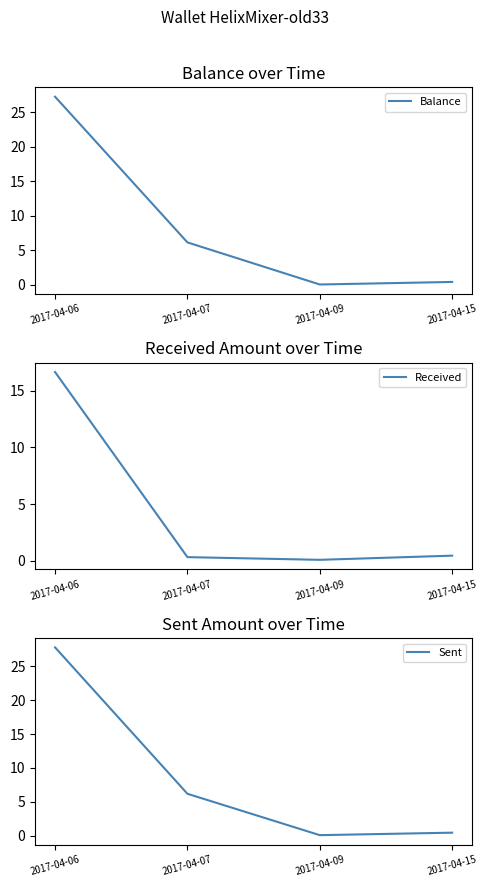

Which label corresponds to the smallest value in the chart?

2017-04-09